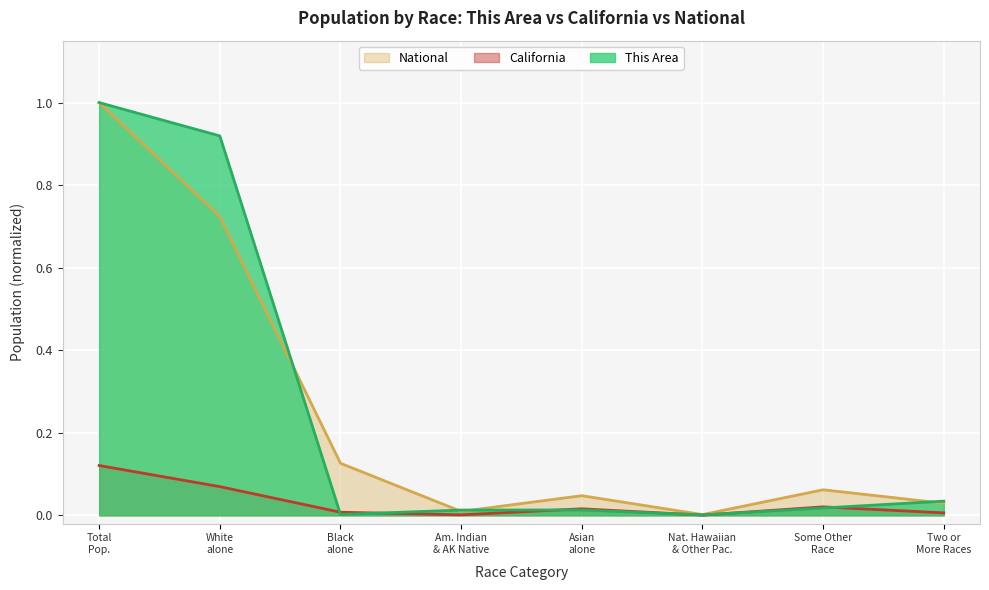

At how many categories does at least one series exceed 0?

8